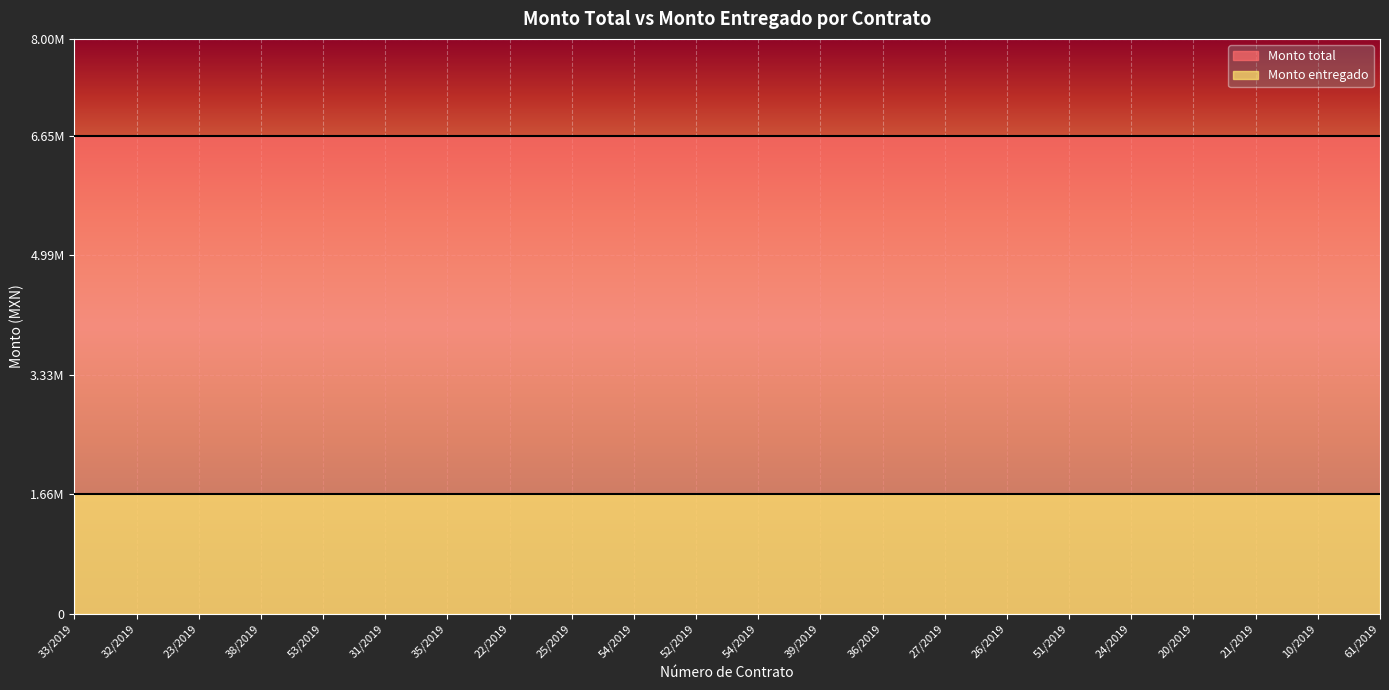

List the series in order of their peak value, lowest first.

Monto entregado, Monto total